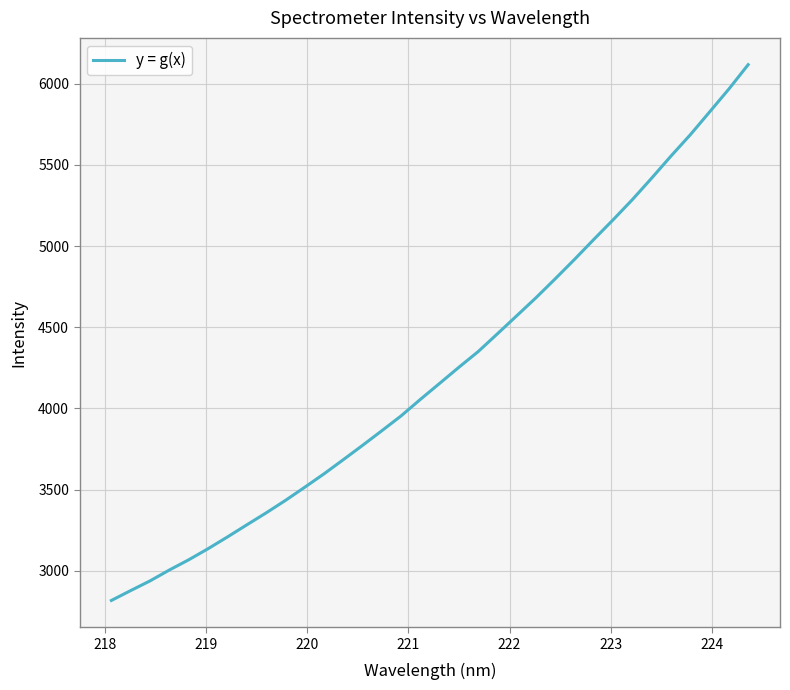

What is the difference between the maximum and minimum values?

3299.9